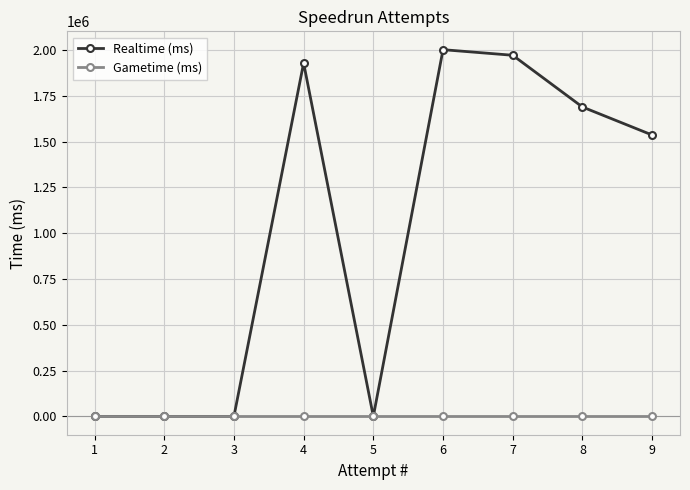

List the series in order of their overall mean, highest first.

Realtime (ms), Gametime (ms)